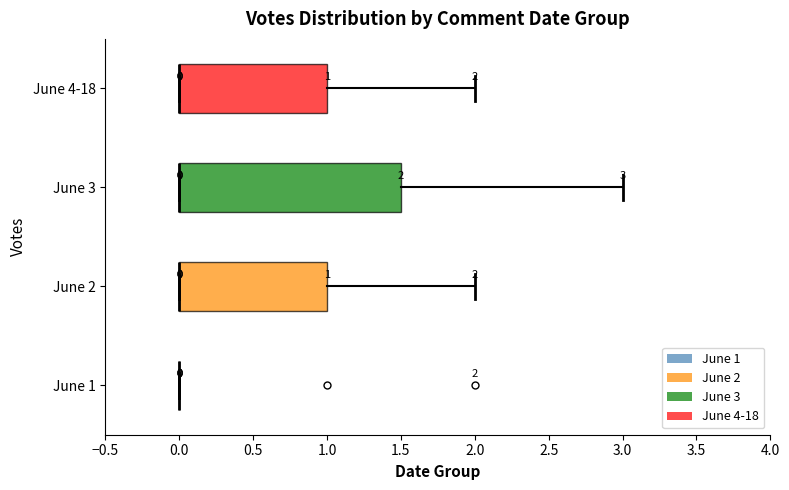

Which box is the widest, from its left edge to its right edge?

June 3